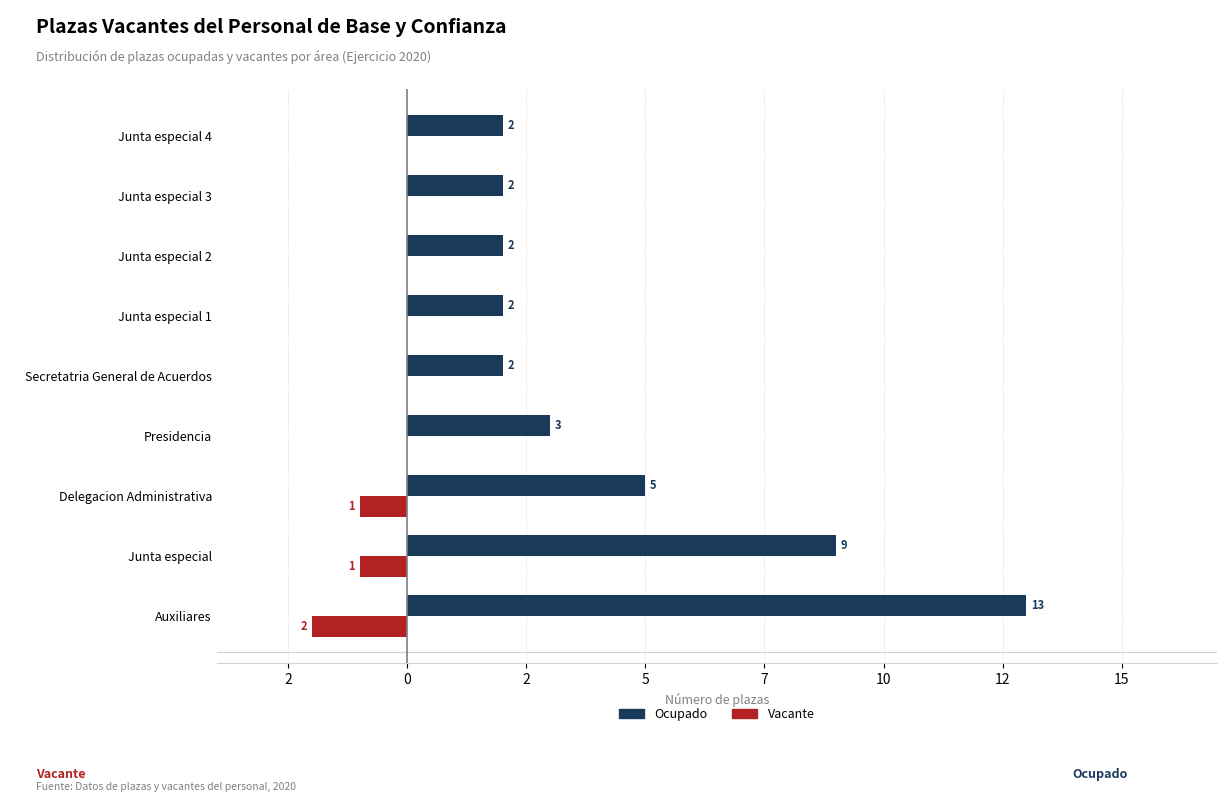

What are all the series names shown in the legend?

Ocupado, Vacante